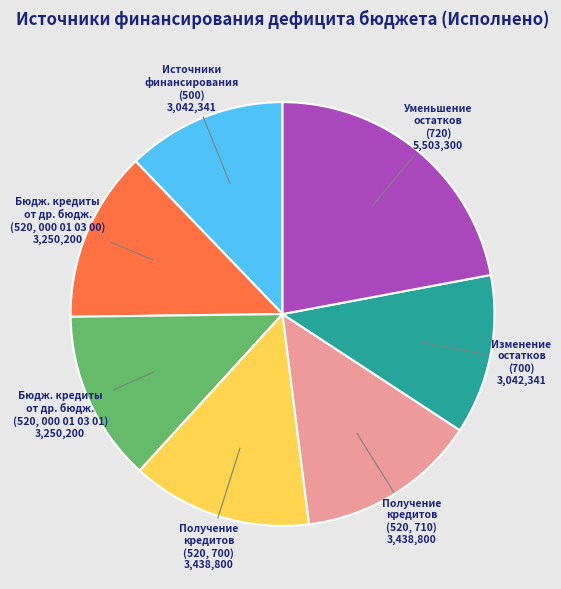

Is there any slice that represents more than half of the pie?

No